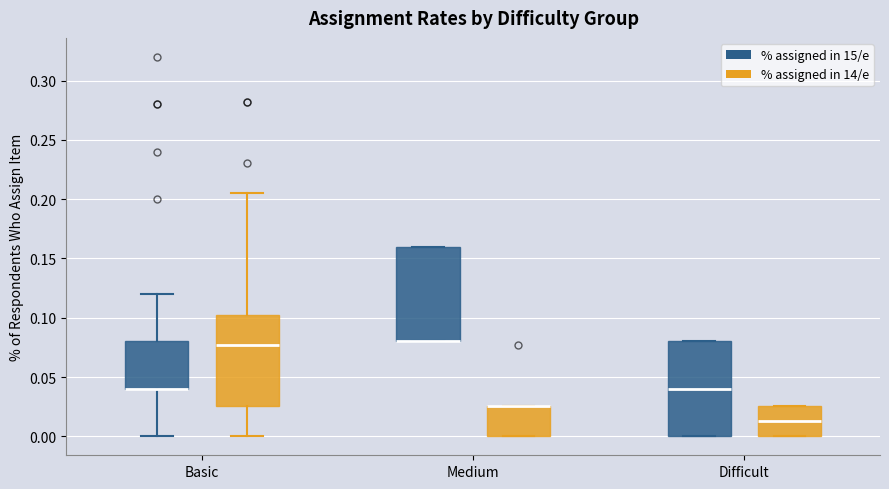

Reading left to right, read every box against the y-axis: the position of its median line, the range the box covers, and the ends of its whiskers. The values are not printed on the chart, so give them approximately, as read against the axis.

Basic (% assigned in 15/e): median 0.040 (drawn on the box's lower edge), box 0.040 to 0.080, whiskers 0.000 to 0.120
Basic (% assigned in 14/e): median 0.075, box 0.025 to 0.105, whiskers 0.000 to 0.205
Medium (% assigned in 15/e): median 0.080 (drawn on the box's lower edge), box 0.080 to 0.160, whiskers 0.080 to 0.160
Medium (% assigned in 14/e): median 0.025 (drawn on the box's upper edge), box 0.000 to 0.025, whiskers 0.000 to 0.025
Difficult (% assigned in 15/e): median 0.040, box 0.000 to 0.080, whiskers 0.000 to 0.080
Difficult (% assigned in 14/e): median 0.015, box 0.000 to 0.025, whiskers 0.000 to 0.025